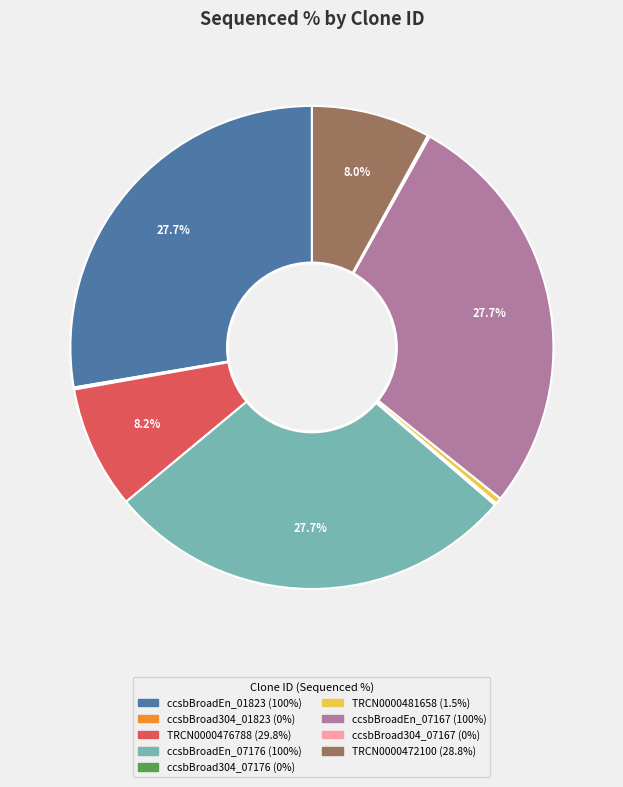

What portion of the pie excludes TRCN0000472100?

92.0%